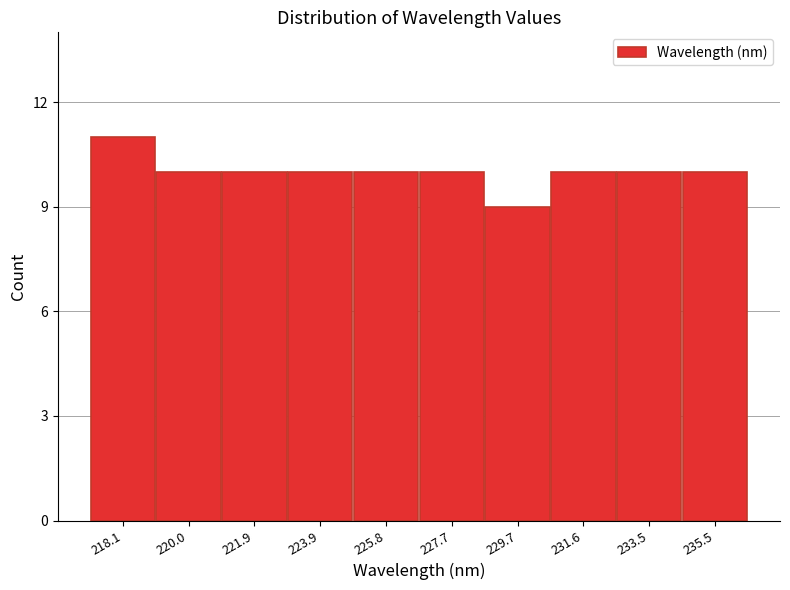

Reading left to right, what are all the values shown in this chart?

218.1=11	220.0=10	221.9=10	223.9=10	225.8=10	227.7=10	229.7=9	231.6=10	233.5=10	235.5=10